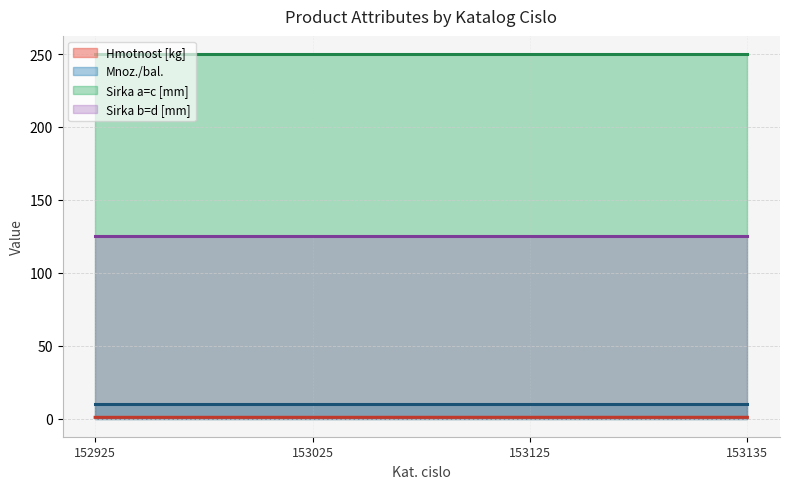

True or false: Hmotnost [kg] and Sirka a=c [mm] cross at least once.

False